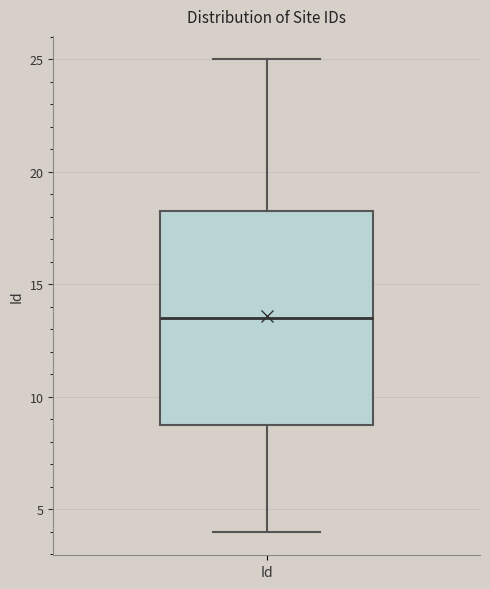

Transcribe this box plot: give where the median line is, the range the box spans, and where the two whiskers end, as read against the y-axis. The values are not printed on the chart, so give them approximately, as read against the axis.

median 13.5, box 9.0 to 18.5, whiskers 4.0 to 25.0